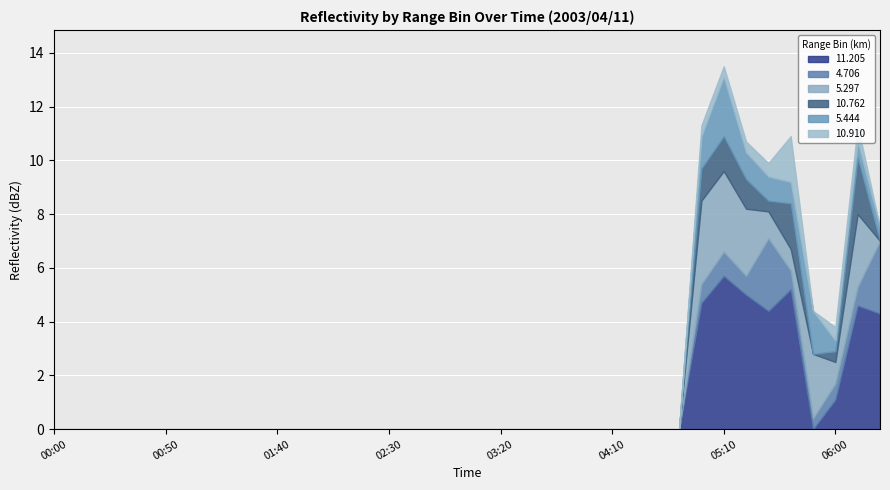

How many interior local valleys does the 11.205 series have?

3